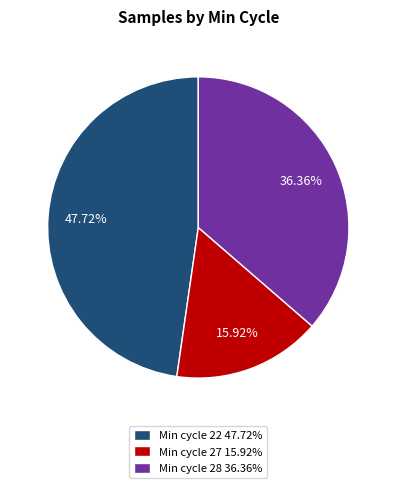

Which category has the smallest portion of the pie?

Min cycle 27 15.92%